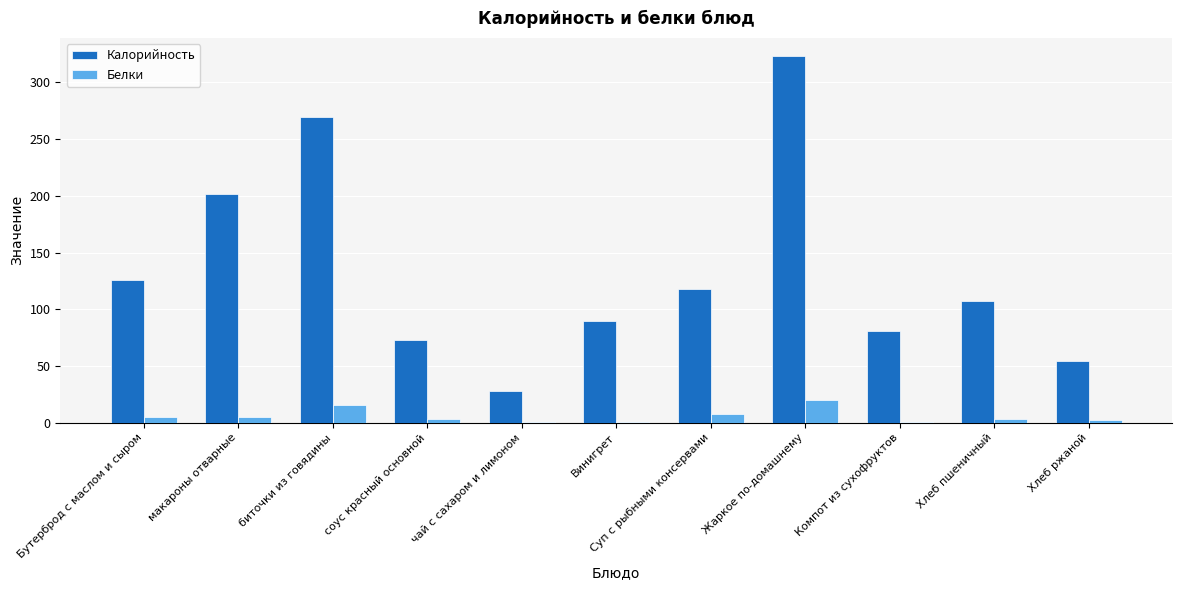

Which series has the largest total across all categories?

Калорийность